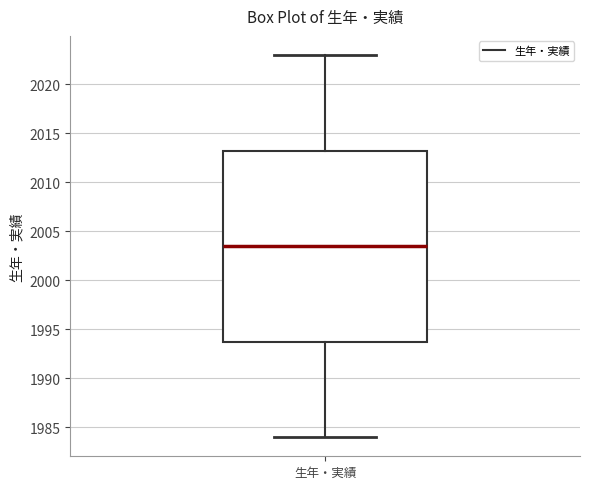

Where does the upper whisker of the box for 生年・実績 end on the y-axis? The values are not printed on the chart, so give them approximately, as read against the axis.

2023.0